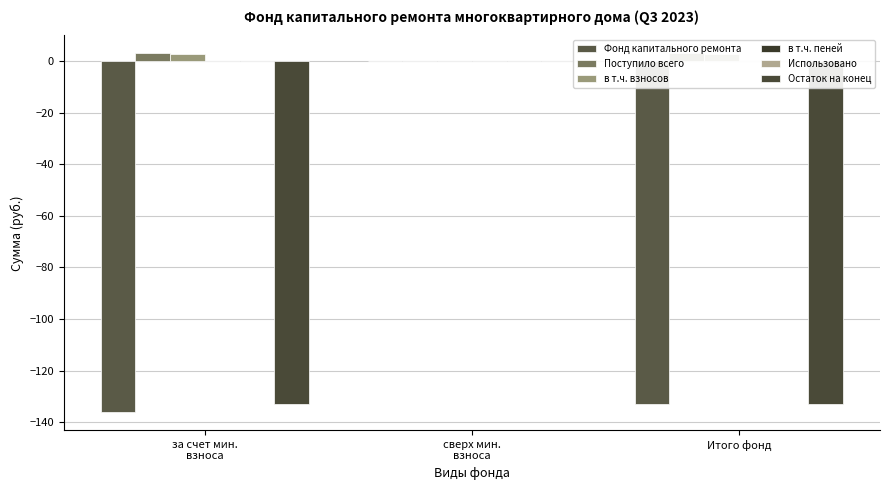

Where does the в т.ч. взносов series first go above 2?

за счет мин.
взноса